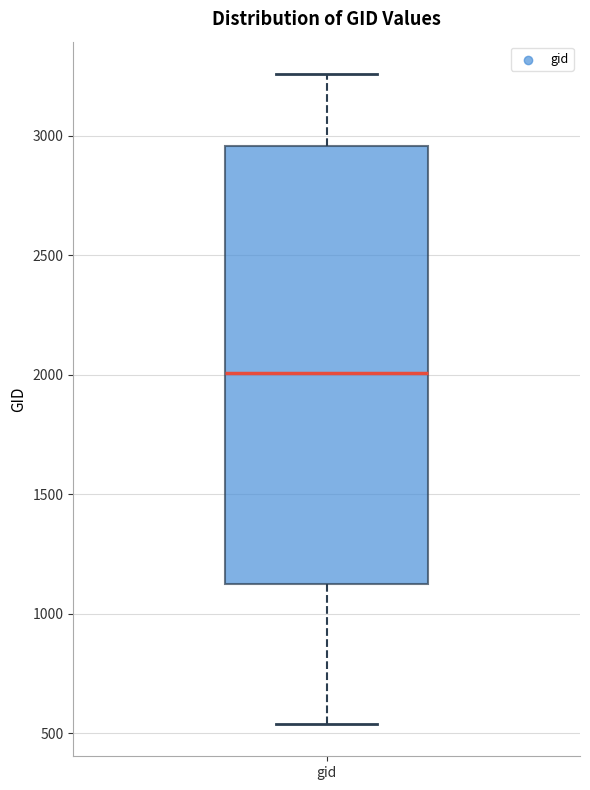

Read this box plot against the y-axis: the position of the median line, the range covered by the box, and the ends of both whiskers. The values are not printed on the chart, so give them approximately, as read against the axis.

median 2000, box 1100 to 2950, whiskers 550 to 3250